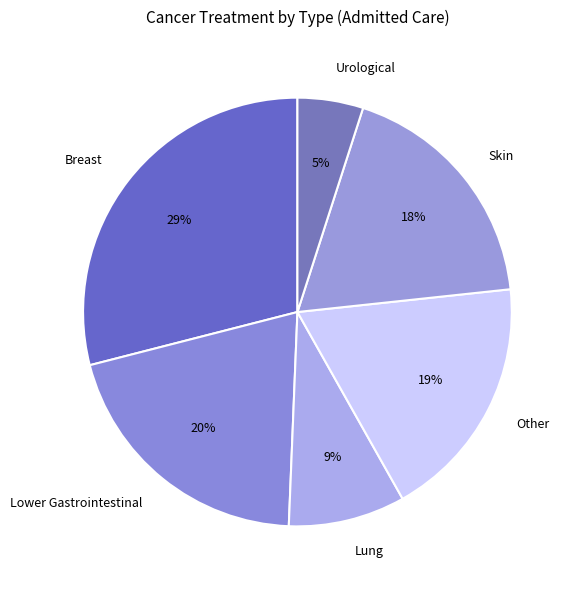

How many segments does this pie chart have?

6